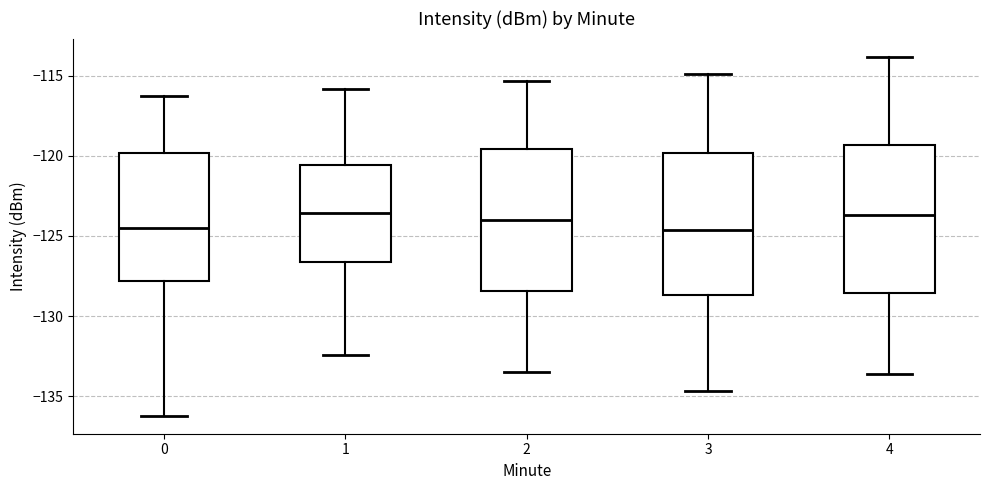

Reading left to right, read every box against the y-axis: the position of its median line, the range the box covers, and the ends of its whiskers. The values are not printed on the chart, so give them approximately, as read against the axis.

0: median -124.5, box -128.0 to -120.0, whiskers -136.0 to -116.0
1: median -123.5, box -126.5 to -120.5, whiskers -132.5 to -116.0
2: median -124.0, box -128.5 to -119.5, whiskers -133.5 to -115.5
3: median -124.5, box -128.5 to -120.0, whiskers -134.5 to -115.0
4: median -123.5, box -128.5 to -119.5, whiskers -133.5 to -114.0